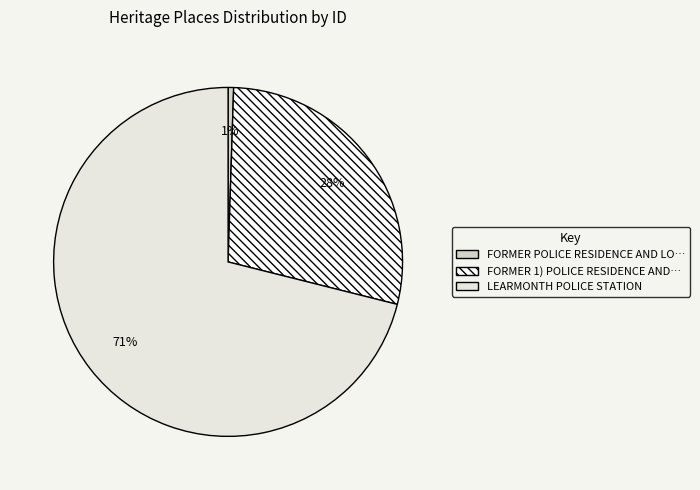

How many slices are in this pie chart?

3